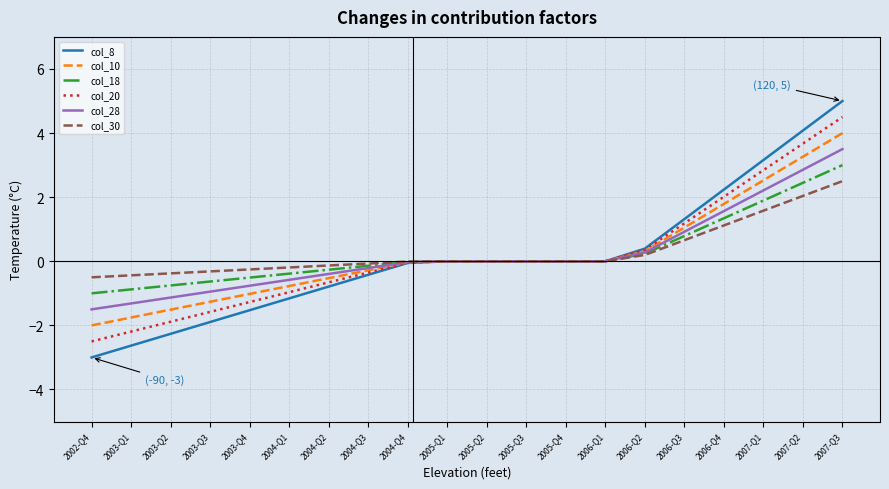

Is the value of col_18 at 2003-Q2 greater than the value of col_10 at 2006-Q1?

No